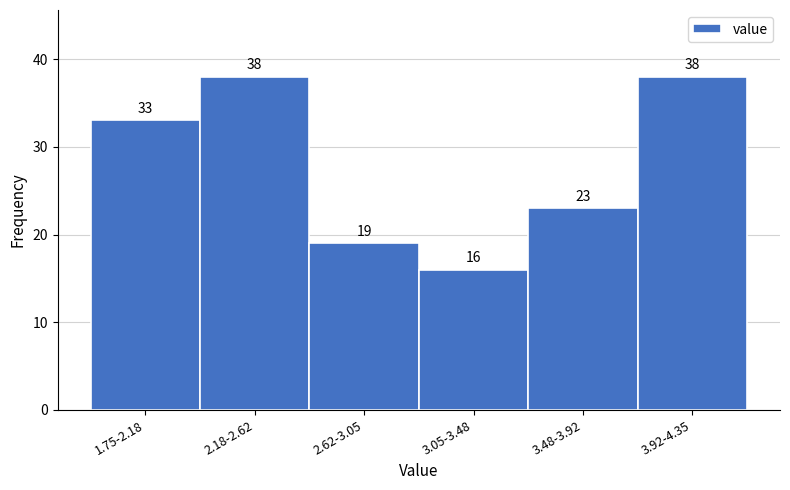

Reading left to right, what are all the values shown in this chart?

1.75-2.18=33	2.18-2.62=38	2.62-3.05=19	3.05-3.48=16	3.48-3.92=23	3.92-4.35=38